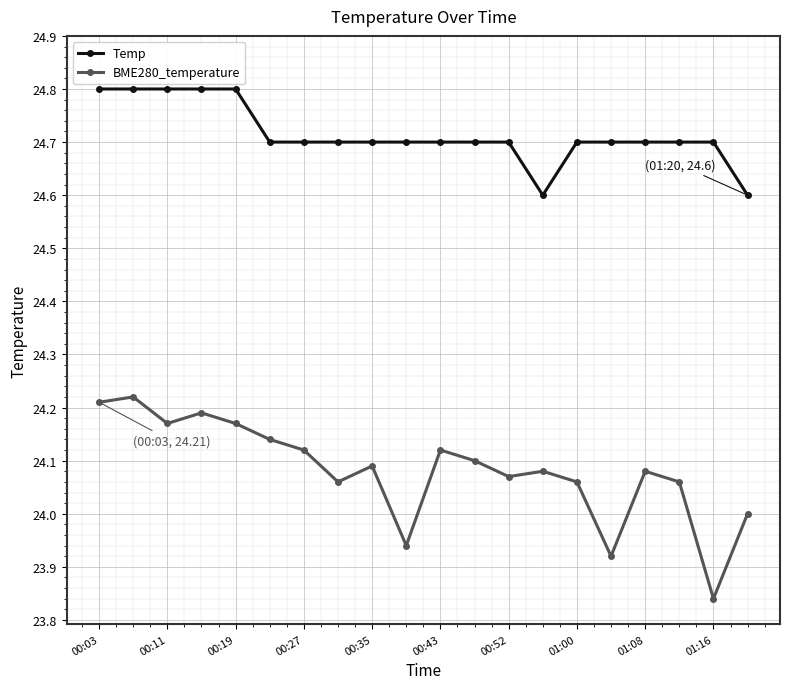

Which series has the largest range (max minus min)?

BME280_temperature